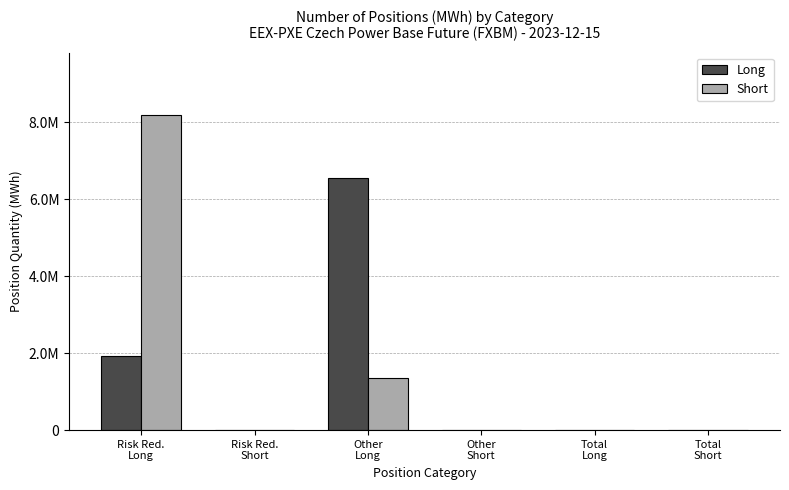

The Short series shows -5195667 at Risk Red.
Short. True or false?

False